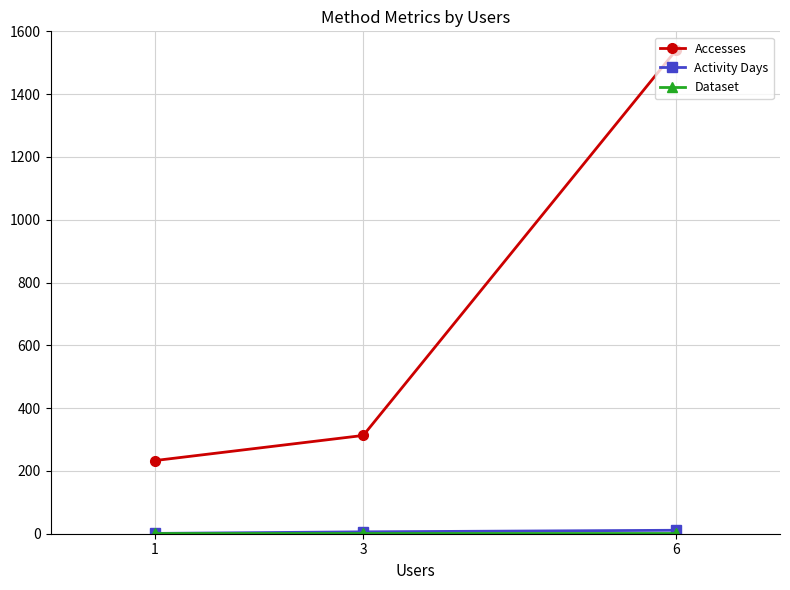

How many lines are shown in the chart?

3